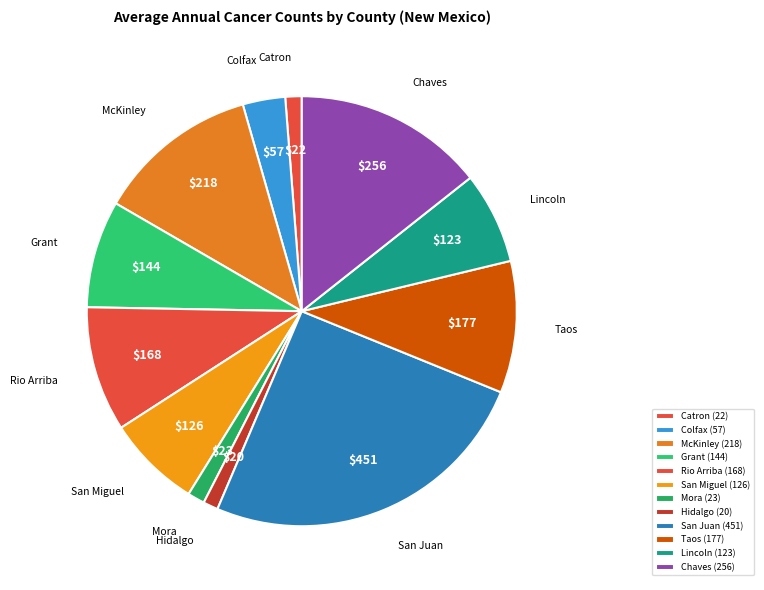

Combined, what portion of the pie is Mora and San Miguel?

8.3%